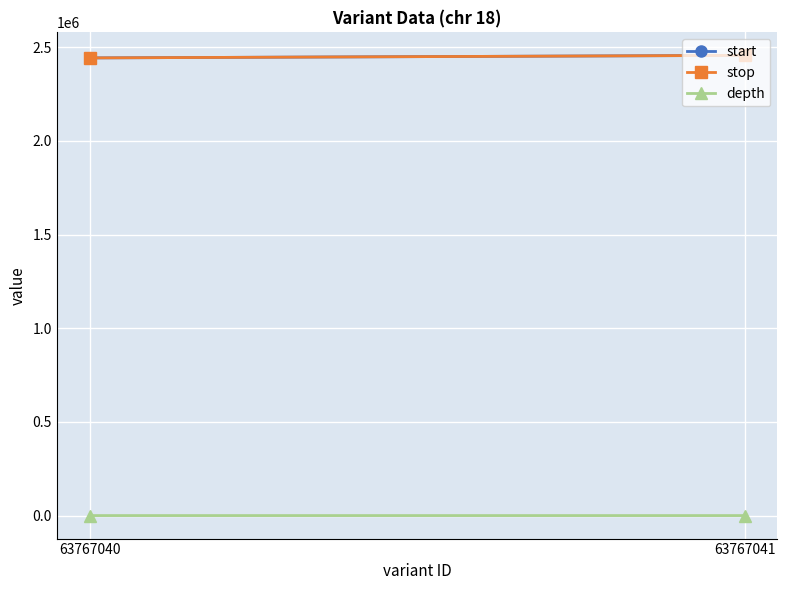

Where is stop nearest to the value 2450208?

63767040